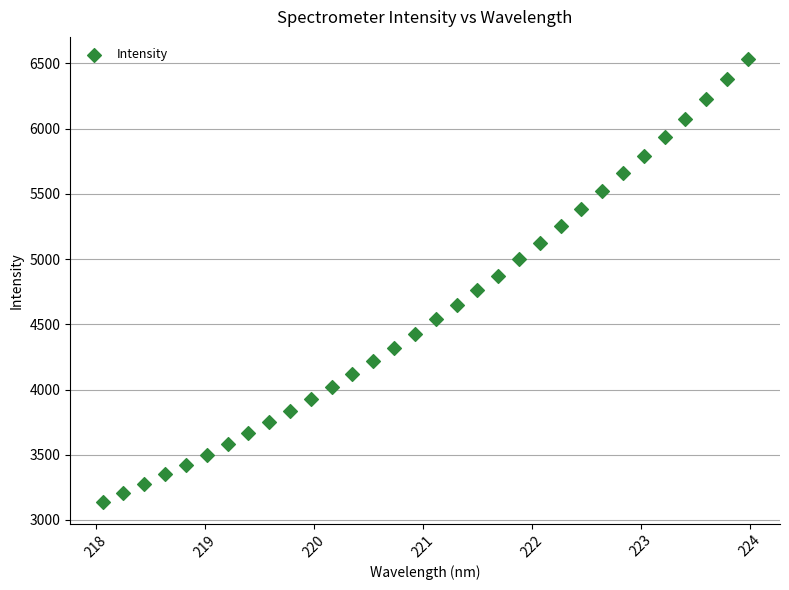

What is the range of Y values (max minus min)?

3391.8